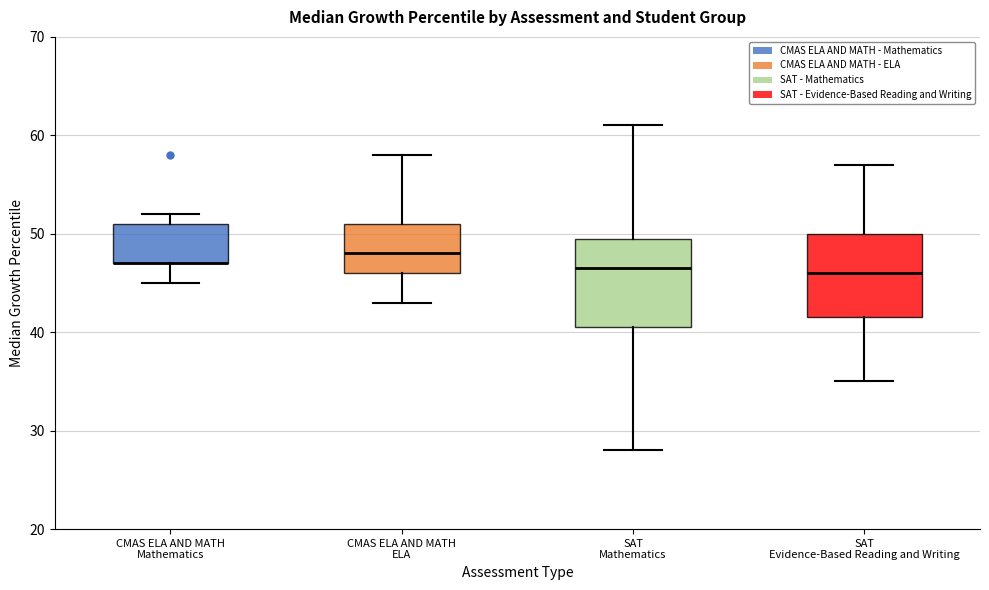

Where is the lower edge of the box for CMAS ELA AND MATH Mathematics on the y-axis? The values are not printed on the chart, so give them approximately, as read against the axis.

47